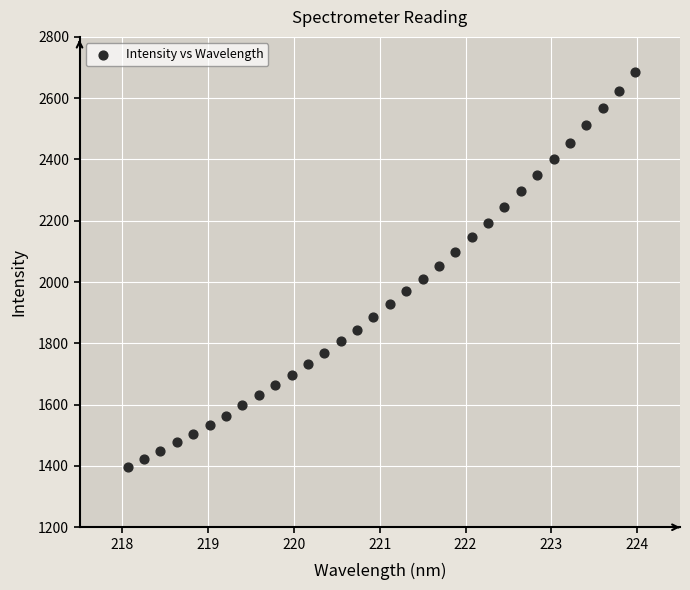

What is the range of Y values (max minus min)?

1286.4